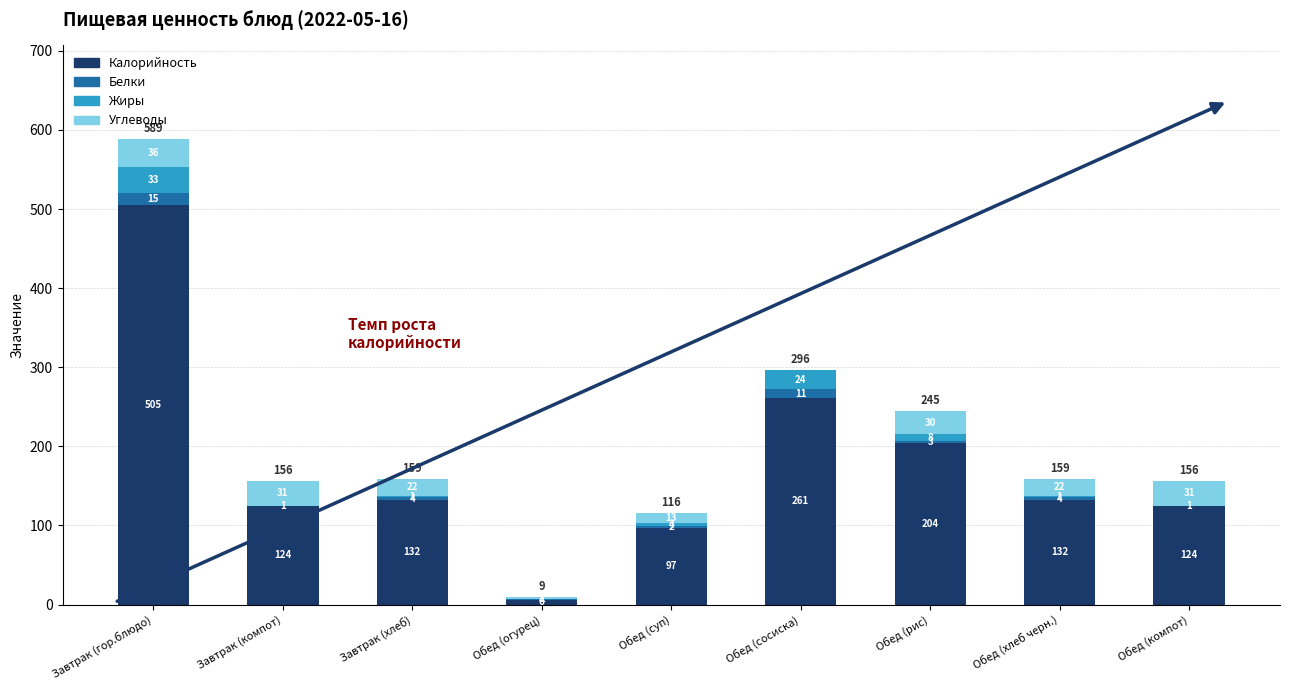

Reading left to right, transcribe the values for Калорийность.

Завтрак (гор.блюдо)=505	Завтрак (компот)=124	Завтрак (хлеб)=132	Обед (огурец)=6	Обед (суп)=97	Обед (сосиска)=261	Обед (рис)=204	Обед (хлеб черн.)=132	Обед (компот)=124